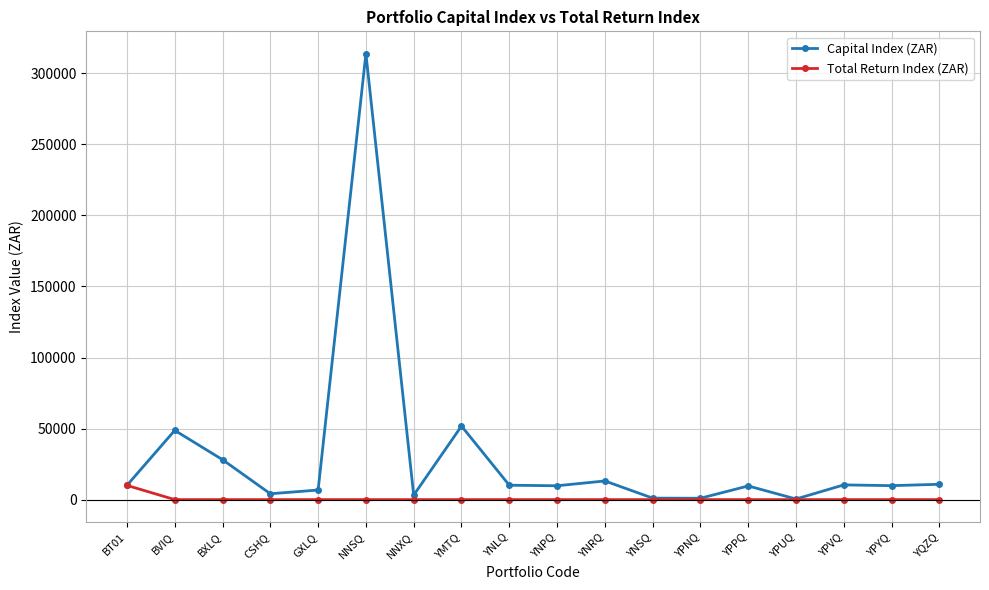

Where is the first local maximum for Capital Index (ZAR)?

BVIQ